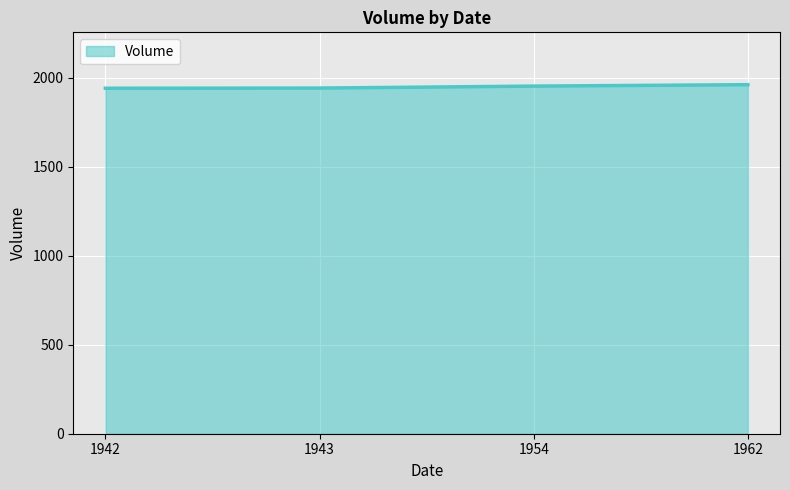

True or false: the data has more than 1 interior local peaks.

False